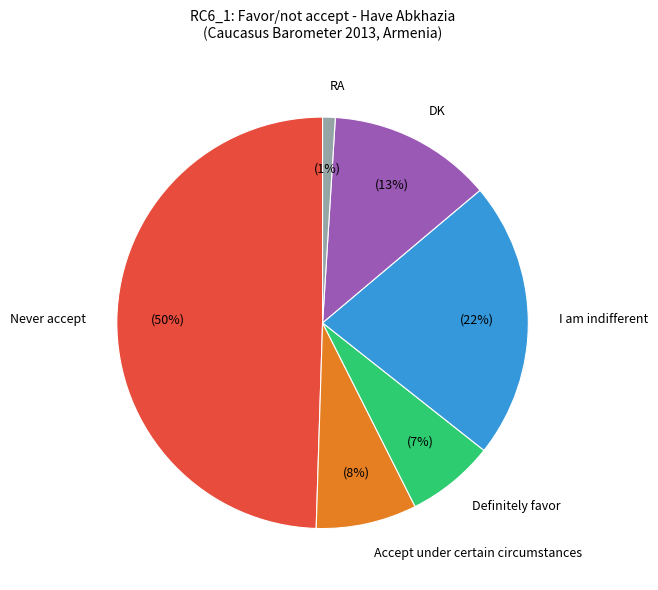

Is Definitely favor the majority of the pie?

No